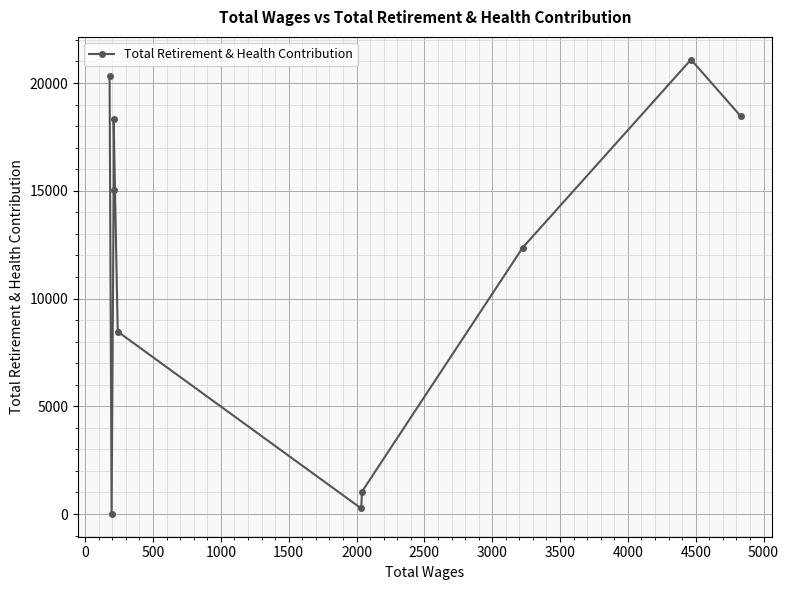

How many values are above zero?

9